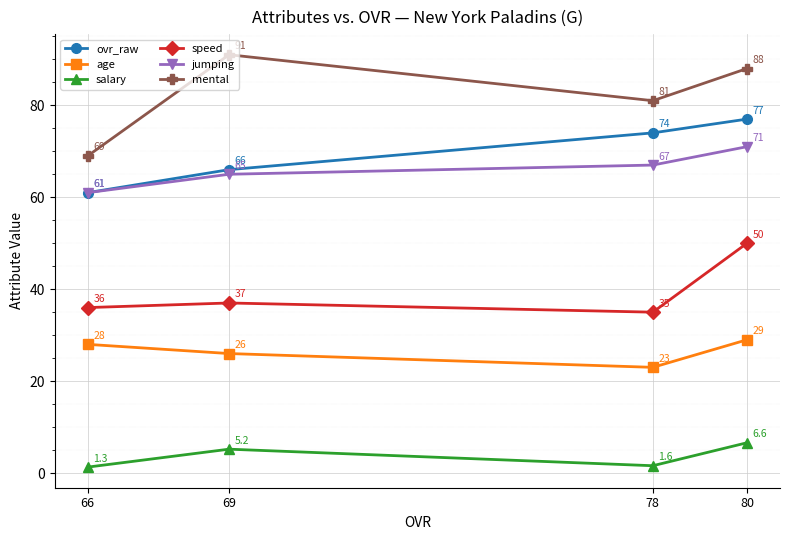

What is the maximum value shown in the chart?

91.0